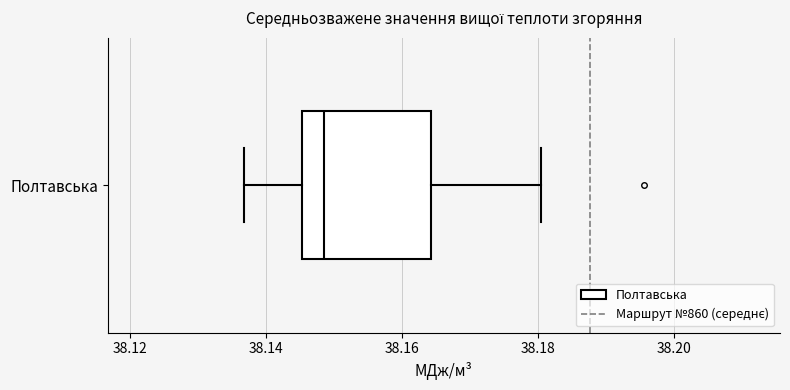

Where does the left whisker of the box for Полтавська end on the x-axis? The values are not printed on the chart, so give them approximately, as read against the axis.

38.136